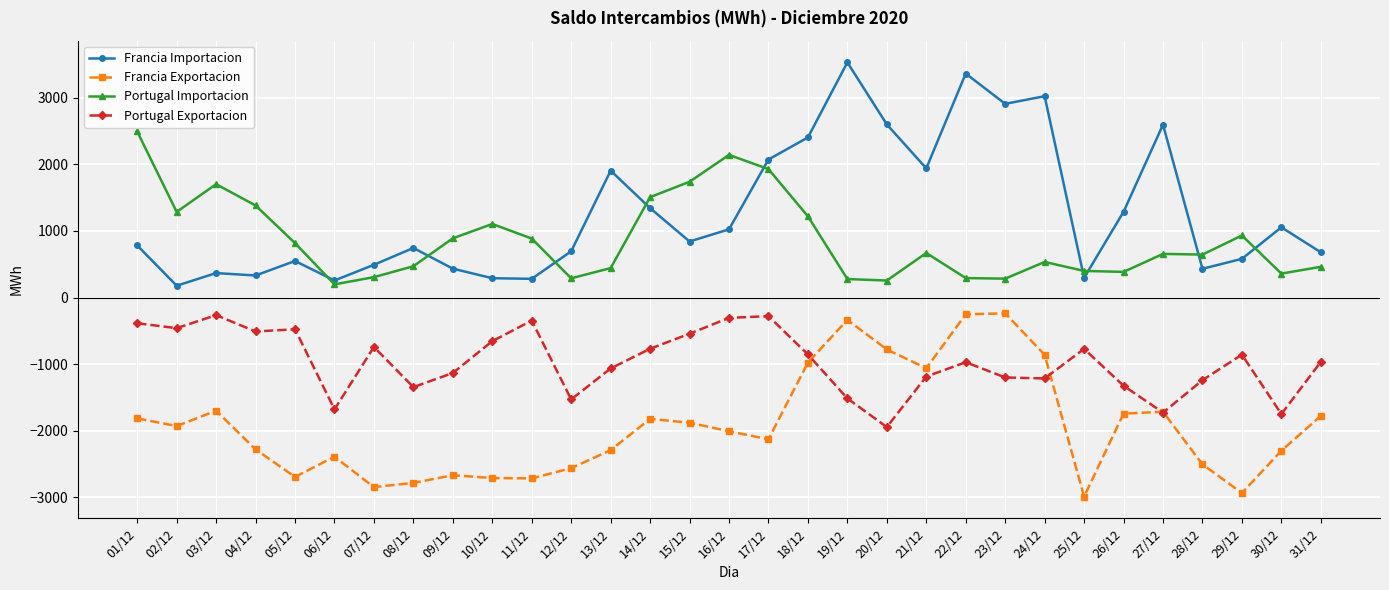

What is the minimum value for Francia Exportacion?

-2989.6